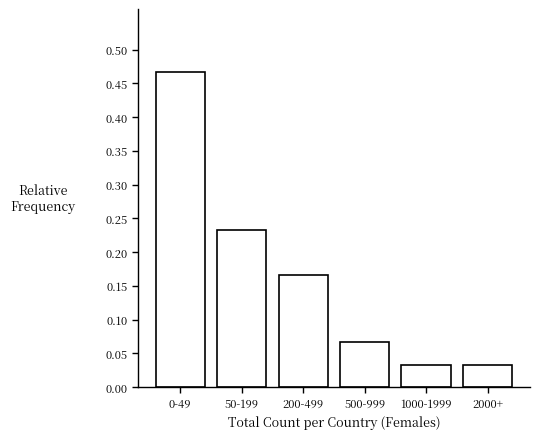

Between 50-199 and 2000+, which is larger?

50-199